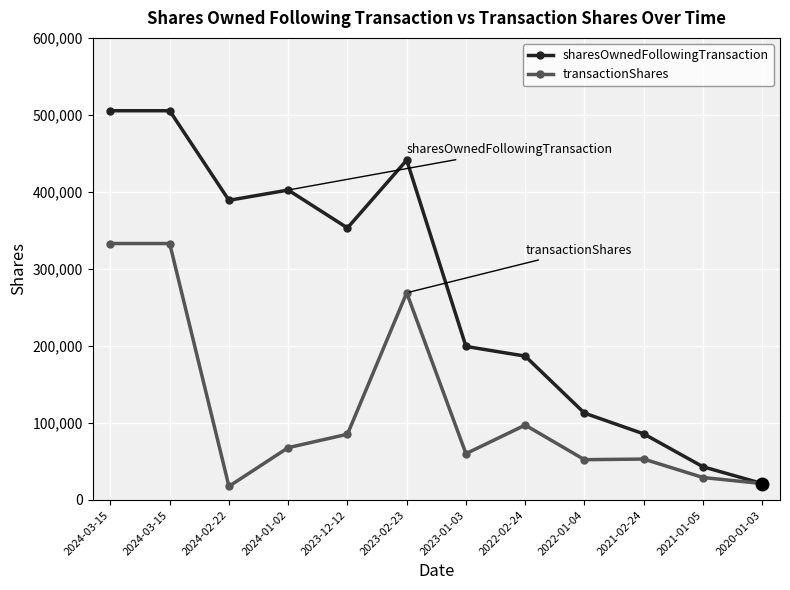

In transactionShares, how many points are higher than both neighbors (excluding endpoints)?

3